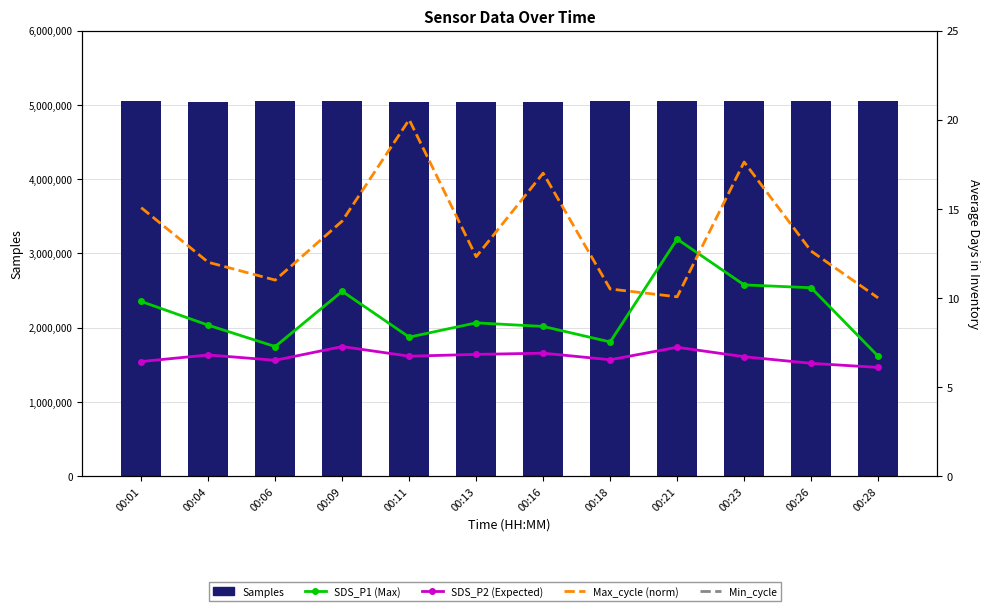

Which has a higher value, 00:09 or 00:23?

00:09